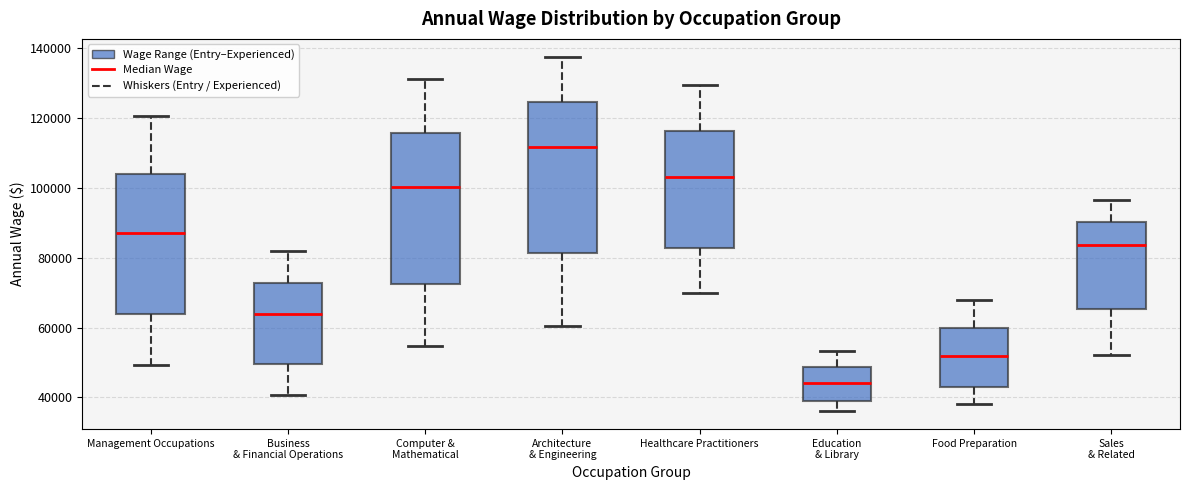

Reading left to right, transcribe this box plot: for each box, give where its median line is, the range the box spans, and where its two whiskers end, as read against the y-axis. The values are not printed on the chart, so give them approximately, as read against the axis.

Management Occupations: median 88000, box 64000 to 104000, whiskers 50000 to 120000
Business & Financial Operations: median 64000, box 50000 to 72000, whiskers 40000 to 82000
Computer & Mathematical: median 100000, box 72000 to 116000, whiskers 54000 to 132000
Architecture & Engineering: median 112000, box 82000 to 124000, whiskers 60000 to 138000
Healthcare Practitioners: median 104000, box 82000 to 116000, whiskers 70000 to 130000
Education & Library: median 44000, box 38000 to 48000, whiskers 36000 to 54000
Food Preparation: median 52000, box 44000 to 60000, whiskers 38000 to 68000
Sales & Related: median 84000, box 66000 to 90000, whiskers 52000 to 96000